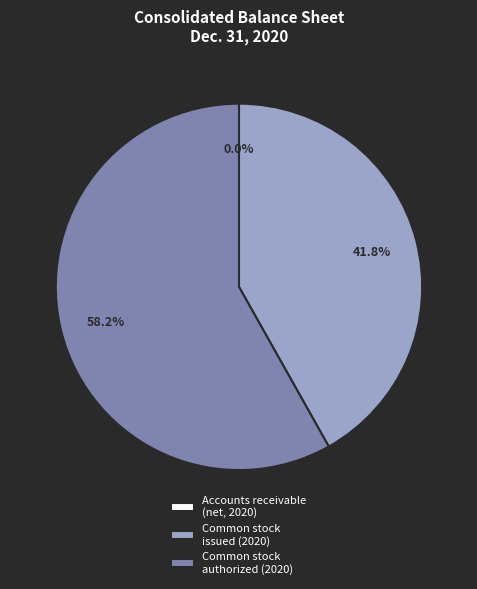

Is the sum of Common stock issued (2020) and Common stock authorized (2020) greater than half?

Yes